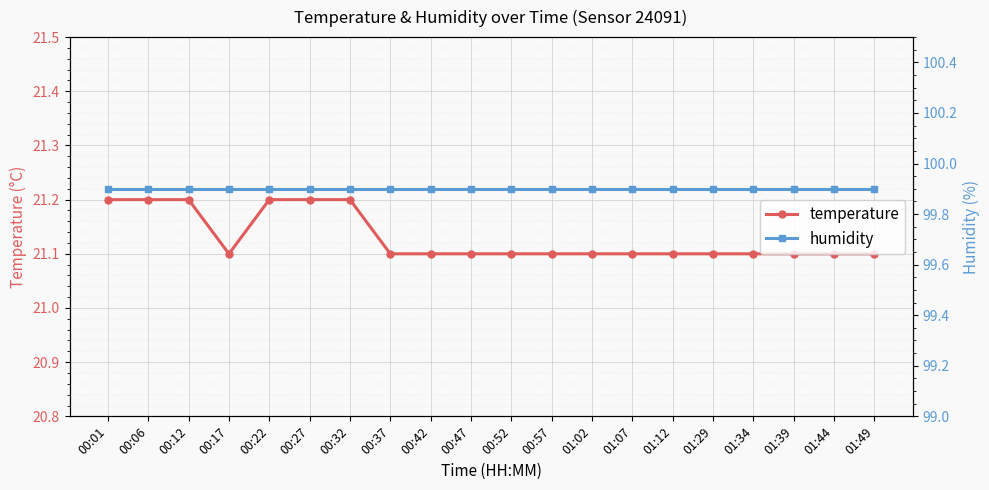

List the series in order of their peak value, highest first.

humidity, temperature